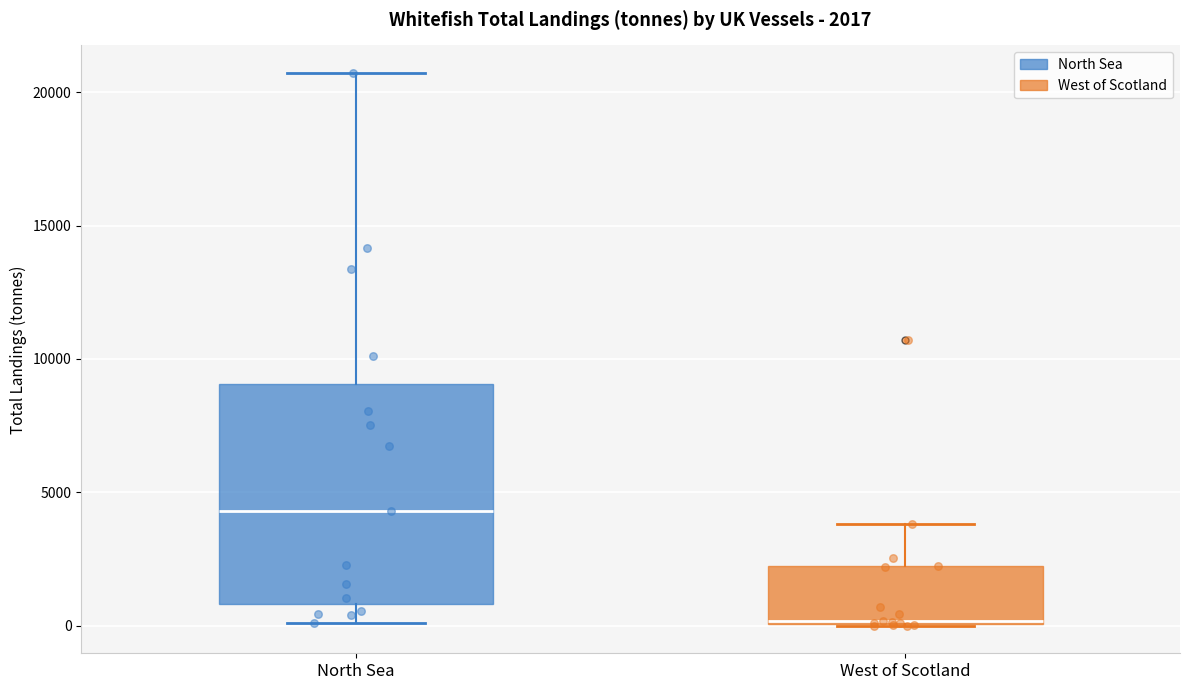

Comparing the boxes themselves (not the whiskers), which one is the tallest?

North Sea